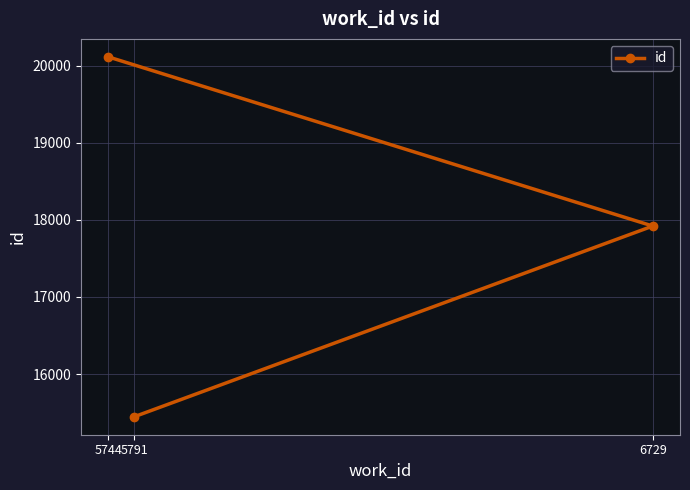

What is the change in value from 6729 to 5744?

+2193